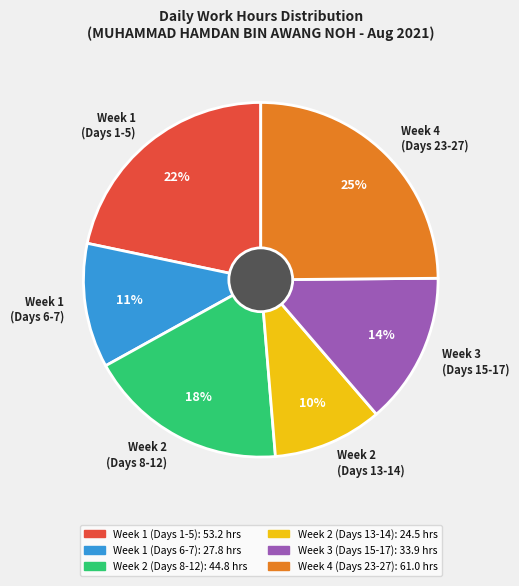

True or false: Week 2 (Days 8-12) accounts for 29% of the total.

False